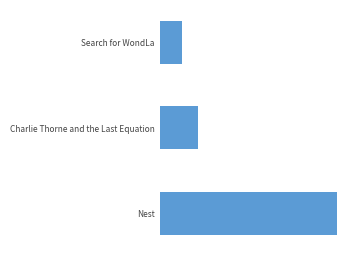

At which label is the value closest to 267698262?

Charlie Thorne and the Last Equation